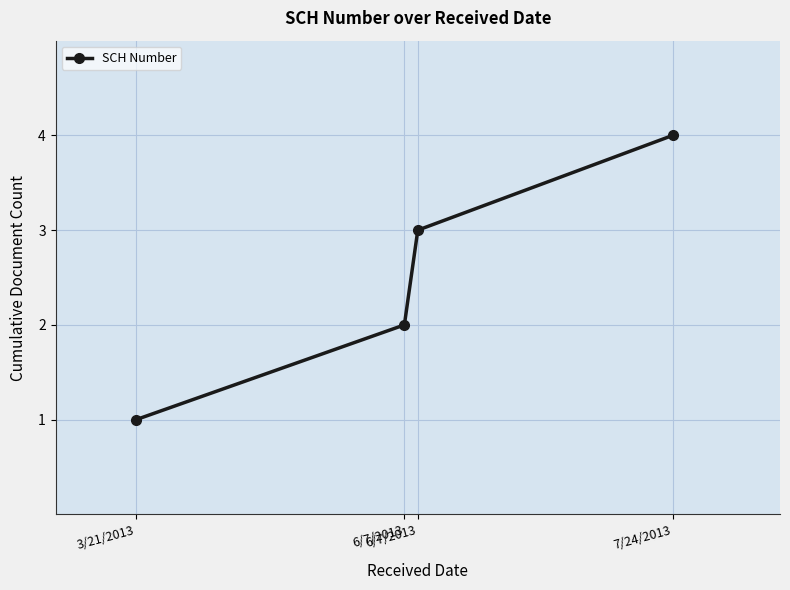

What is the difference between the maximum and minimum values?

3